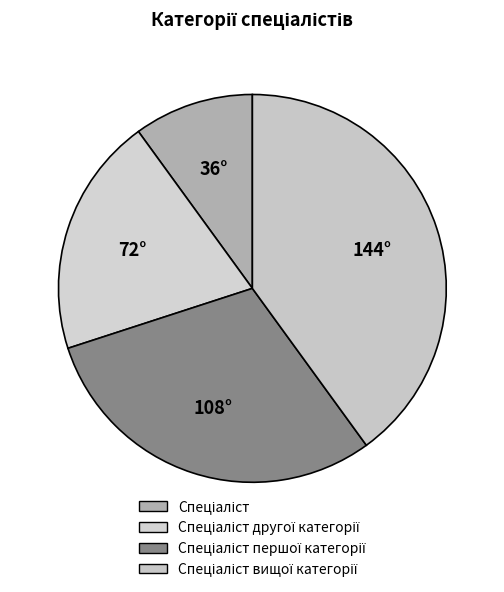

Does Спеціаліст account for over 50% of the chart?

No